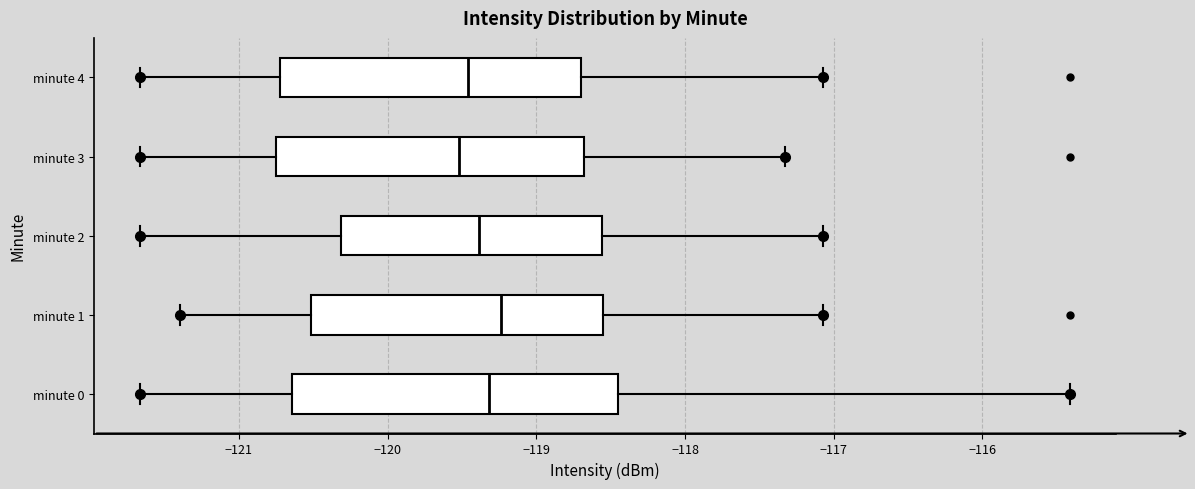

Which box is the widest, from its left edge to its right edge?

minute 0